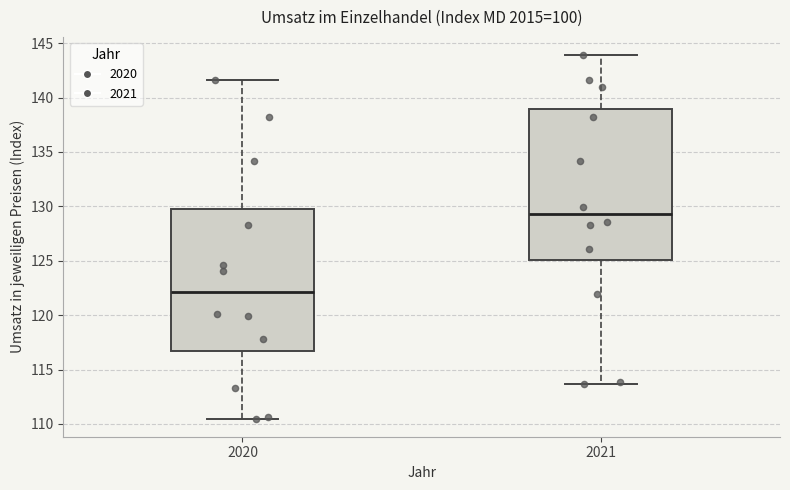

Which box's median line is the highest?

2021